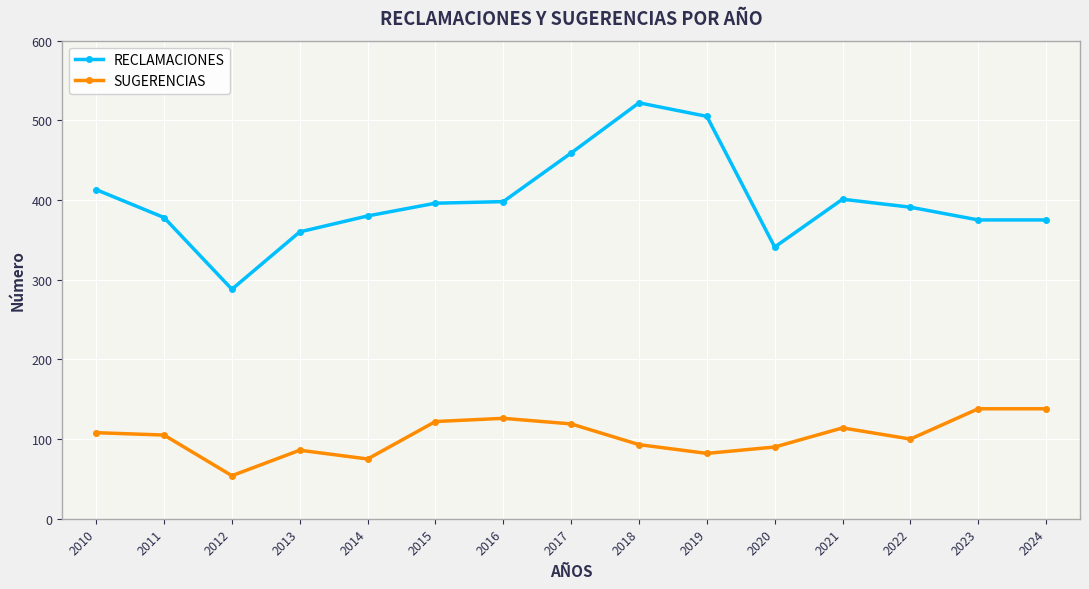

Which label corresponds to the largest value in the chart?

2018